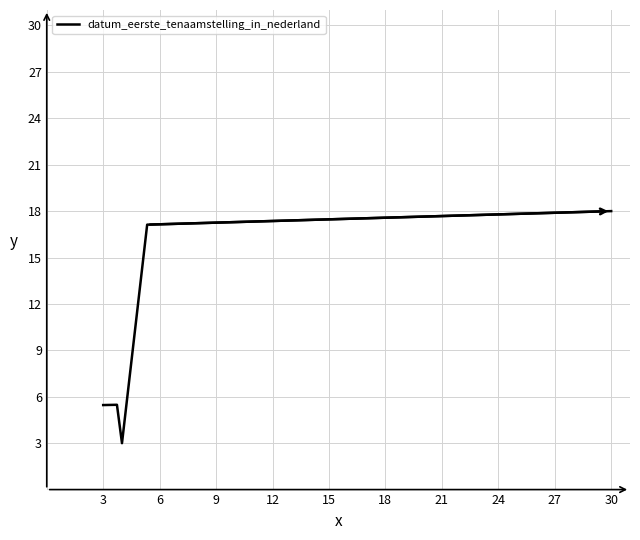

What is the minimum value shown in the chart?

3.0